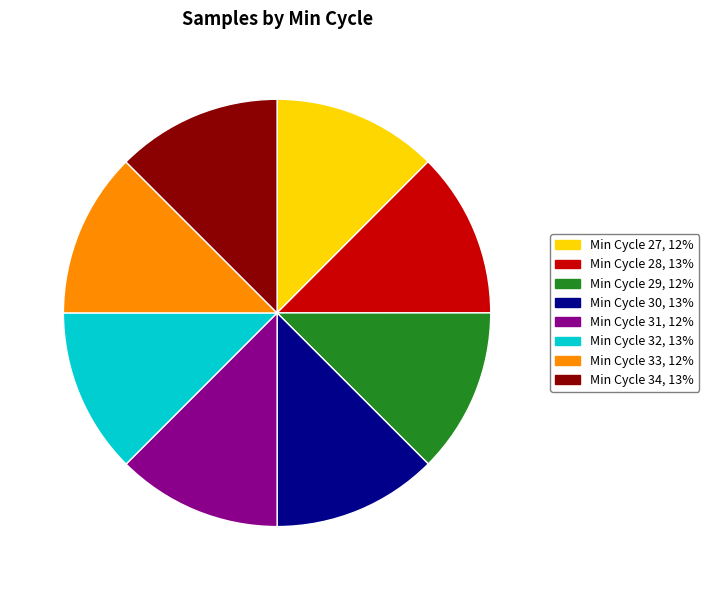

Is there a majority slice in this chart?

No